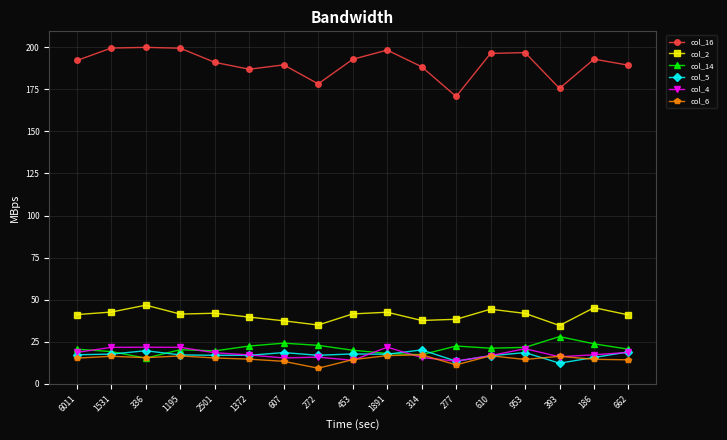

What is the difference between the maximum and second lowest values in the col_14 series?

10.8